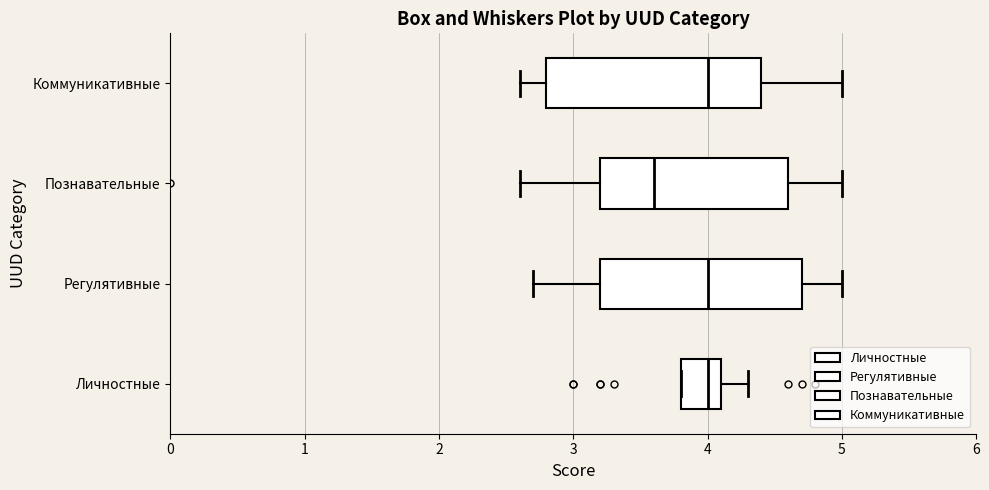

Which box's median line is the furthest to the left?

Познавательные